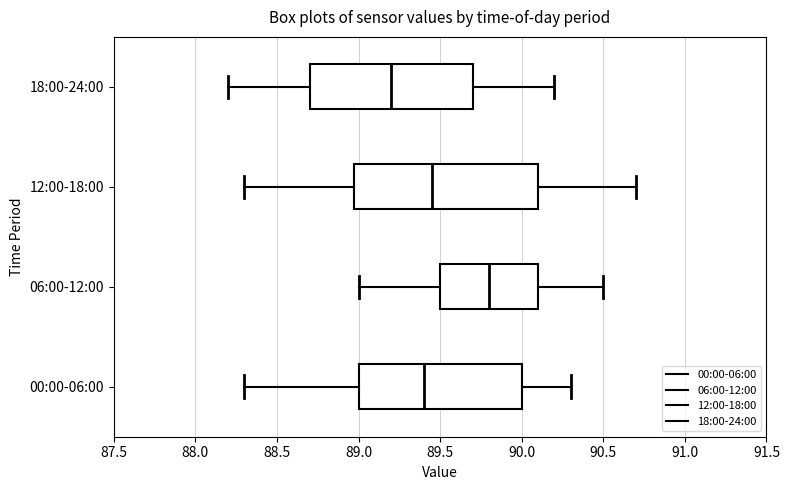

Reading bottom to top, read every box against the x-axis: the position of its median line, the range the box covers, and the ends of its whiskers. The values are not printed on the chart, so give them approximately, as read against the axis.

00:00-06:00: median 89.40, box 89.00 to 90.00, whiskers 88.30 to 90.30
06:00-12:00: median 89.80, box 89.50 to 90.10, whiskers 89.00 to 90.50
12:00-18:00: median 89.45, box 89.00 to 90.10, whiskers 88.30 to 90.70
18:00-24:00: median 89.20, box 88.70 to 89.70, whiskers 88.20 to 90.20